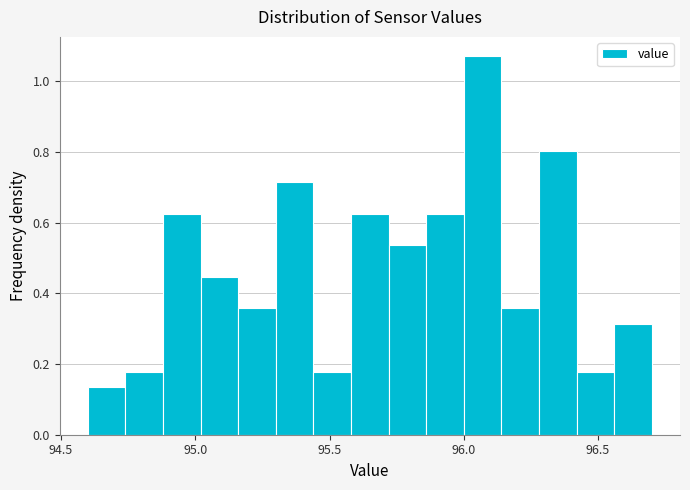

Around what value on the x-axis is the tallest bar? Give the approximate position of its centre, as read against the axis.

96.05